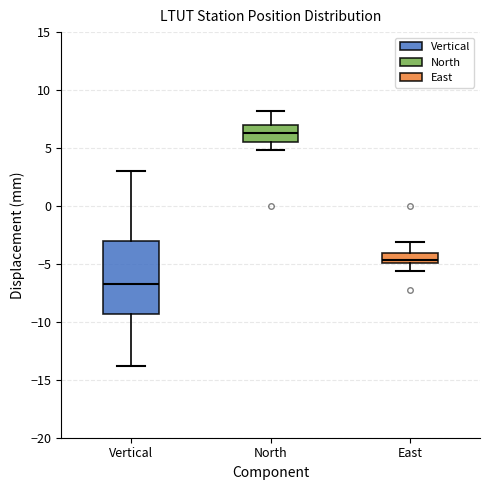

Reading left to right, transcribe this box plot: for each box, give where its median line is, the range the box spans, and where its two whiskers end, as read against the y-axis. The values are not printed on the chart, so give them approximately, as read against the axis.

Vertical: median -6.5, box -9.5 to -3.0, whiskers -14.0 to 3.0
North: median 6.5, box 5.5 to 7.0, whiskers 5.0 to 8.0
East: median -4.5, box -5.0 to -4.0, whiskers -5.5 to -3.0